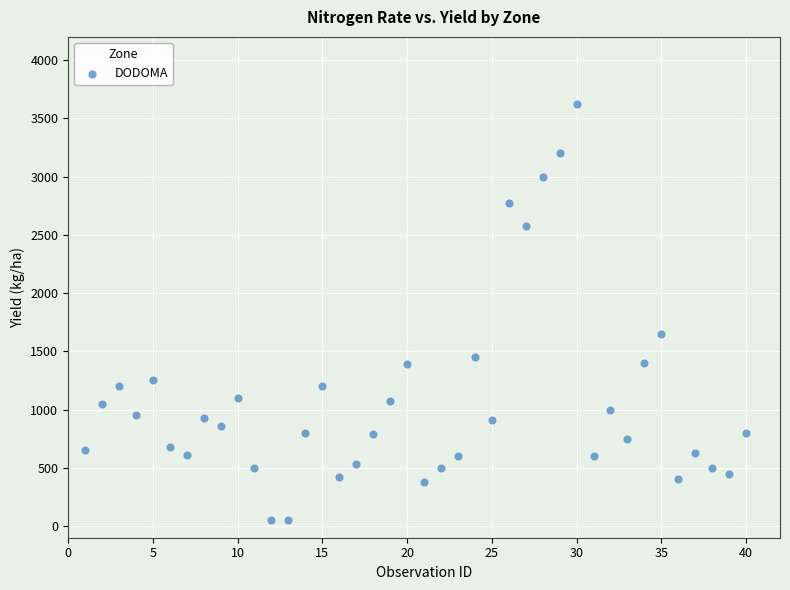

What Y value in the scatter plot is closest to 1837?

1650